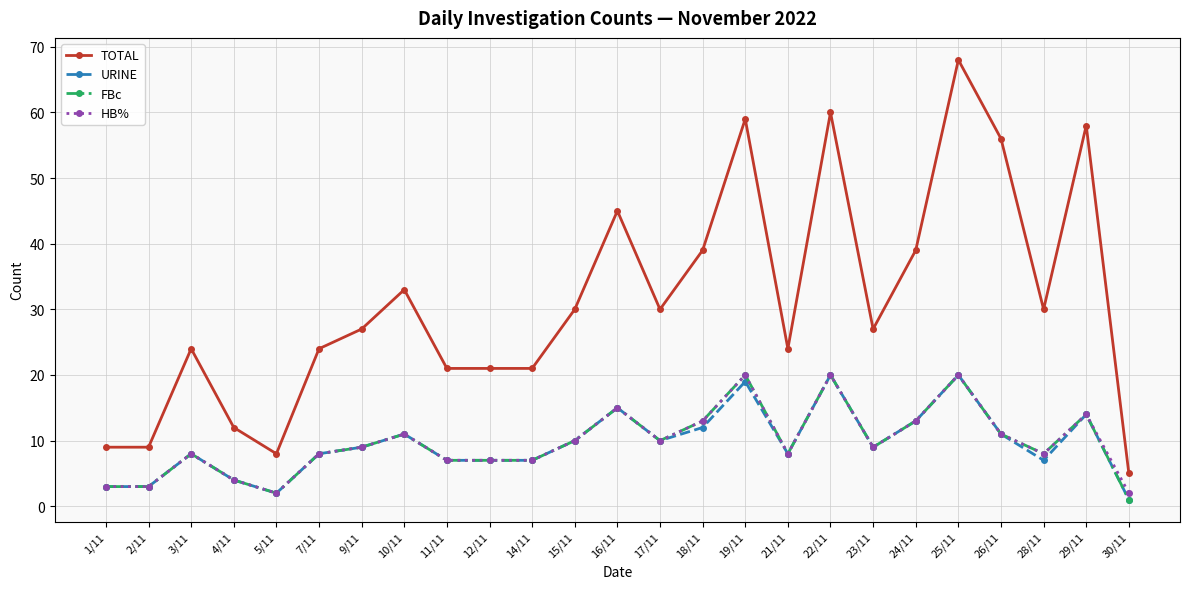

At which category is the sum across all series the highest?

25/11